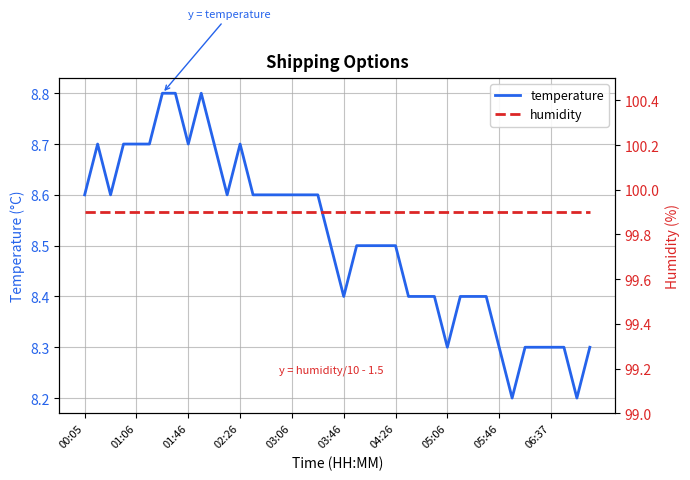

True or false: humidity and temperature intersect in this chart.

False